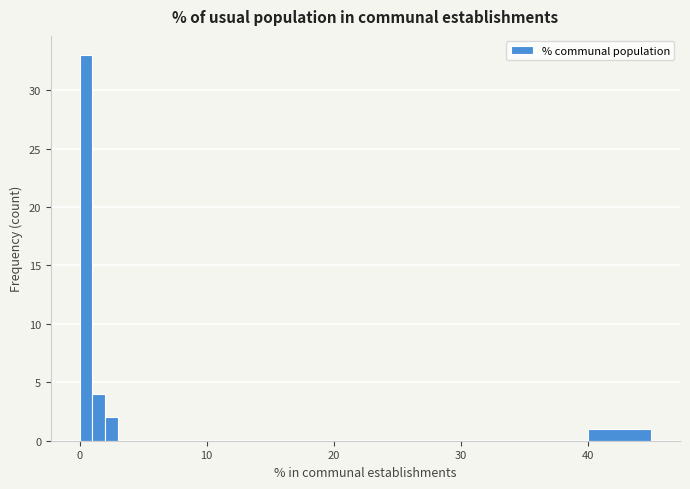

Read against the x-axis, roughly where is the centre of the tallest bar?

1